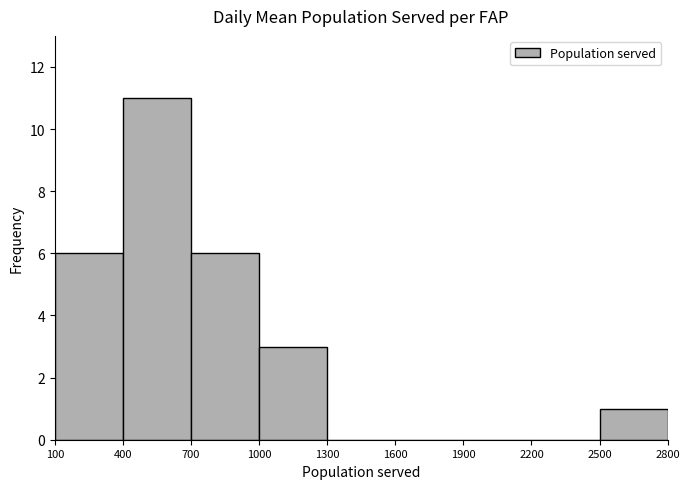

Over which range of the x-axis is the bar tallest?

400 to 700